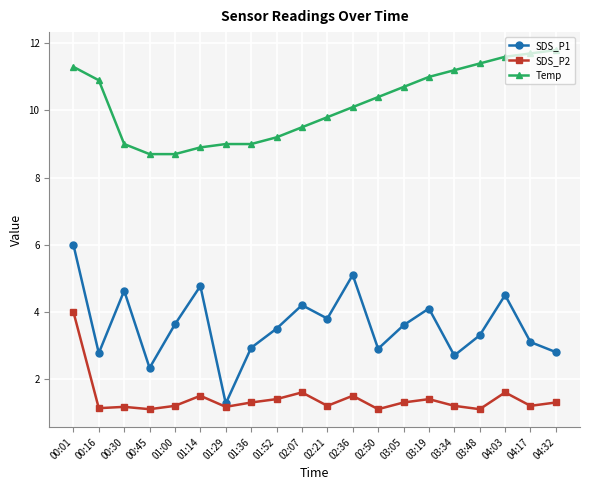

Does the chart display data point markers on the line(s)?

Yes